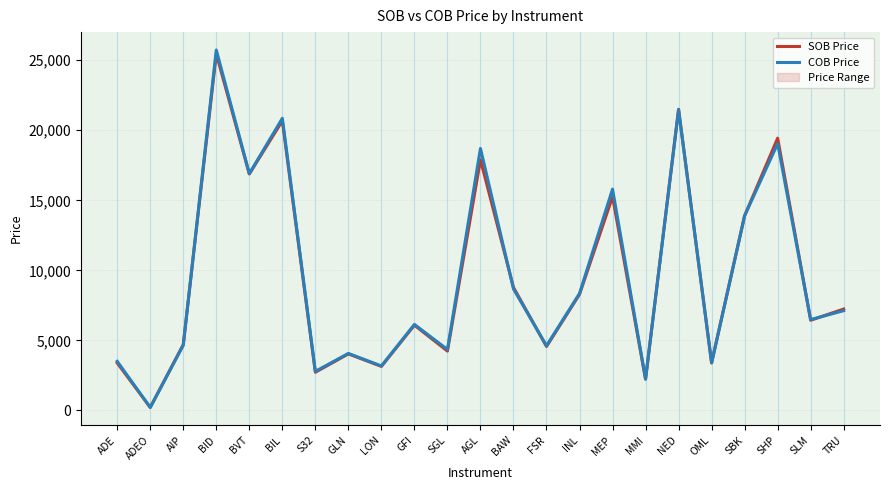

The value of SOB Price at OML is 2231. True or false?

False